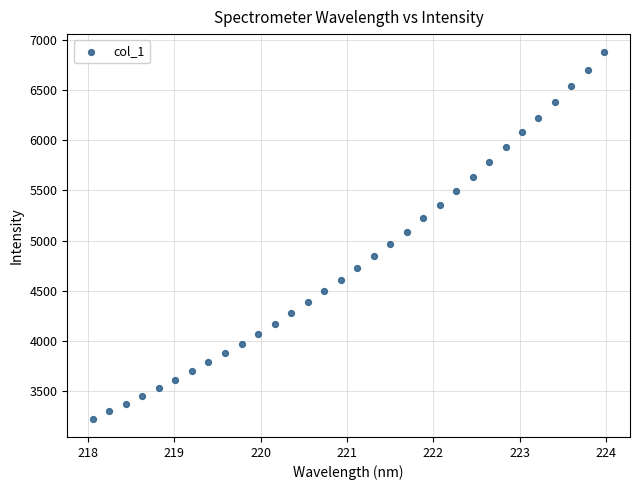

What is the range of Y values (max minus min)?

3643.6